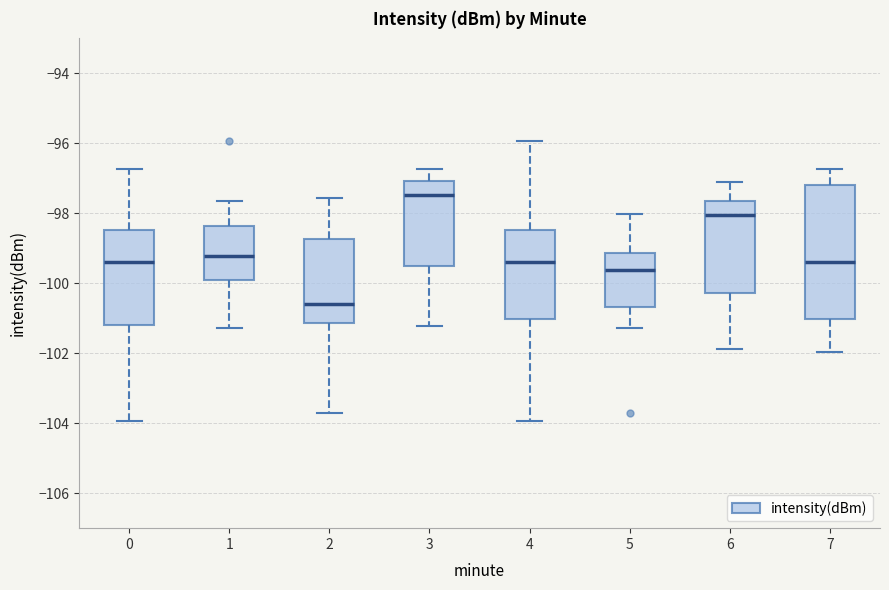

Reading left to right, read every box against the y-axis: the position of its median line, the range the box covers, and the ends of its whiskers. The values are not printed on the chart, so give them approximately, as read against the axis.

0: median -99.4, box -101.2 to -98.4, whiskers -104.0 to -96.8
1: median -99.2, box -99.8 to -98.4, whiskers -101.2 to -97.6
2: median -100.6, box -101.2 to -98.8, whiskers -103.8 to -97.6
3: median -97.4, box -99.6 to -97.0, whiskers -101.2 to -96.8
4: median -99.4, box -101.0 to -98.4, whiskers -104.0 to -96.0
5: median -99.6, box -100.6 to -99.2, whiskers -101.2 to -98.0
6: median -98.0, box -100.2 to -97.6, whiskers -101.8 to -97.0
7: median -99.4, box -101.0 to -97.2, whiskers -102.0 to -96.8